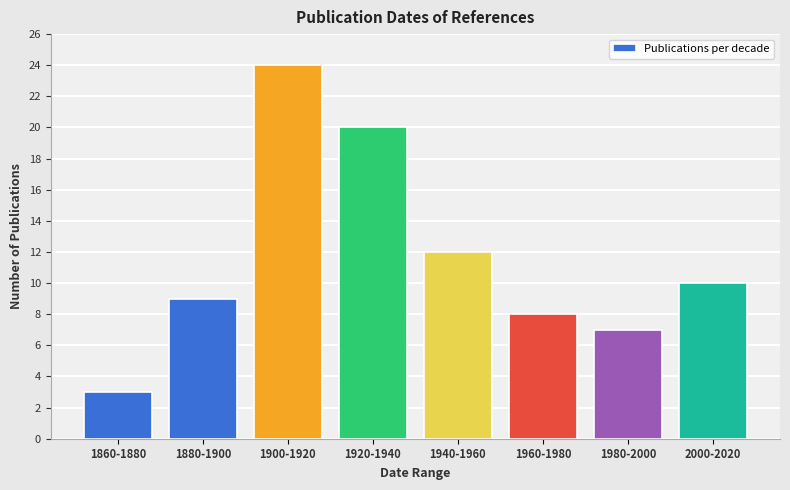

Reading left to right, extract all data points from this chart.

3	9	24	20	12	8	7	10